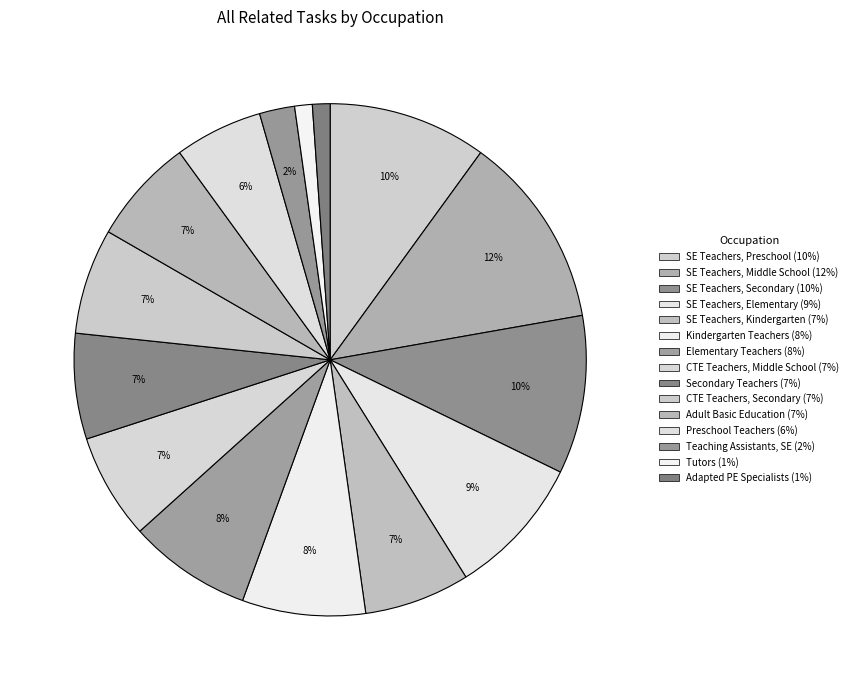

Count the number of slices in the pie.

15